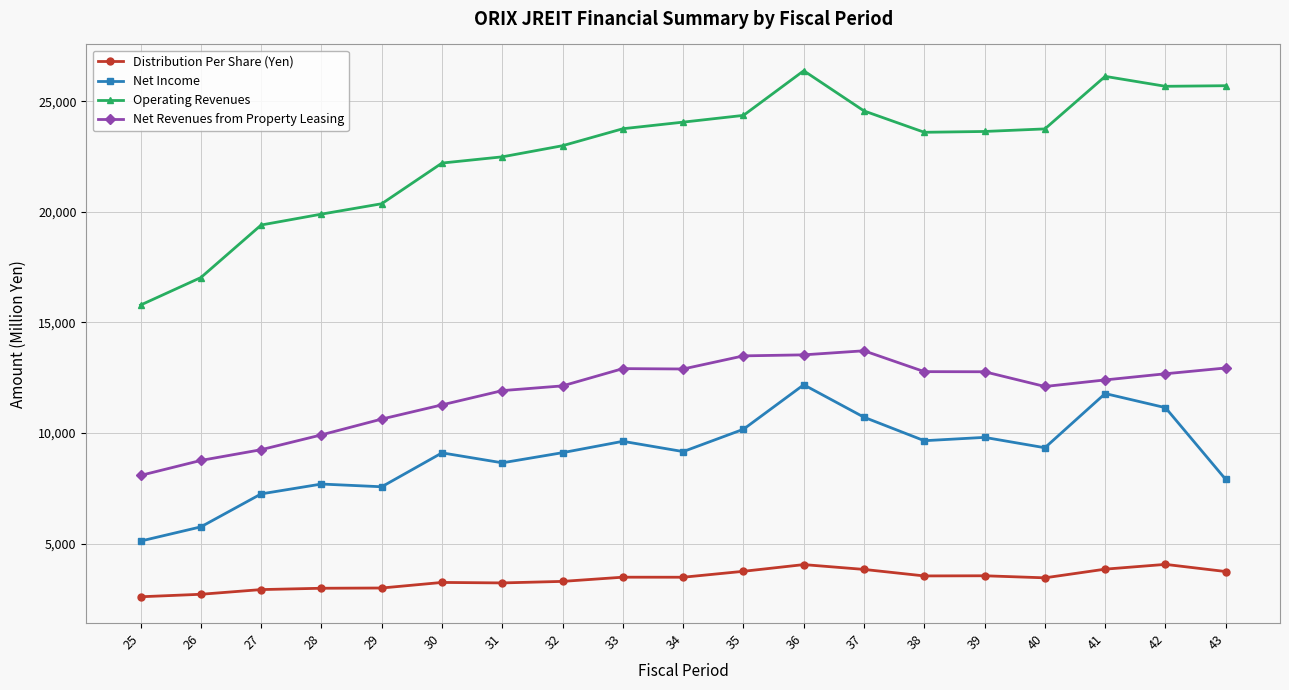

What is the value of the Net Income point at the 7th from the left?

8657